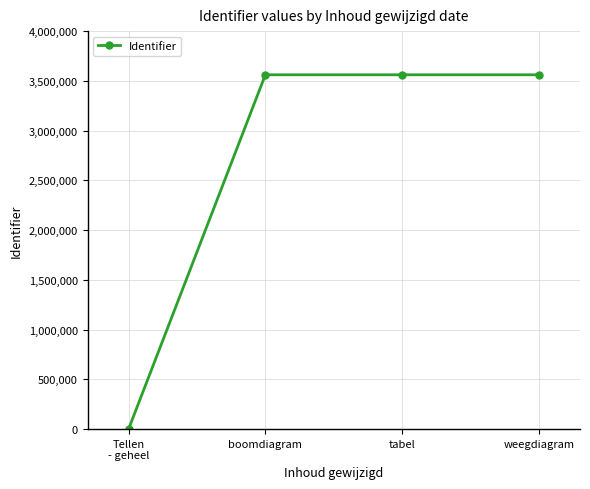

Is it true that the value at boomdiagram is 3561113?

True